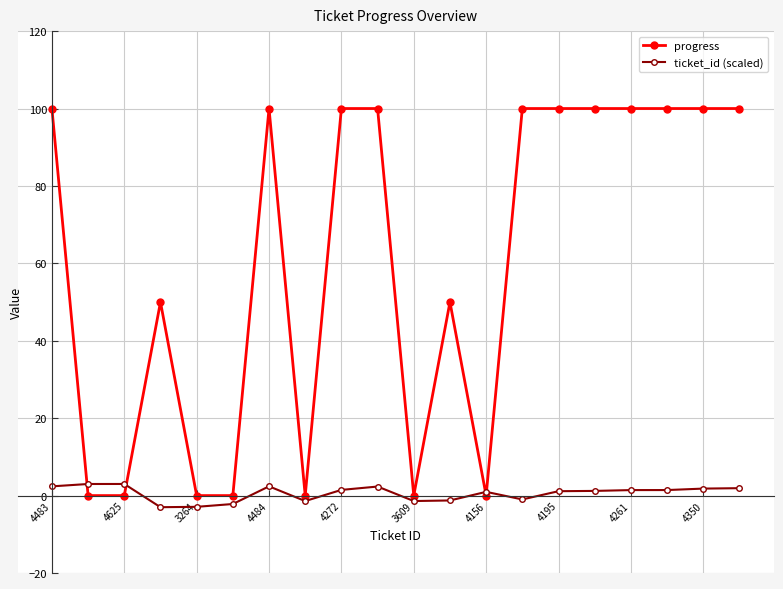

True or false: ticket_id (scaled) has more than 1 interior local peaks.

True